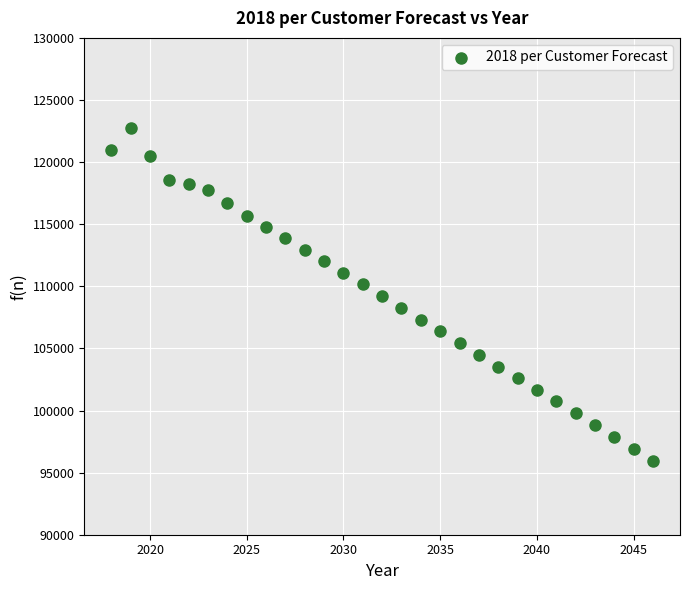

What is the range of X values (max minus min)?

28.0